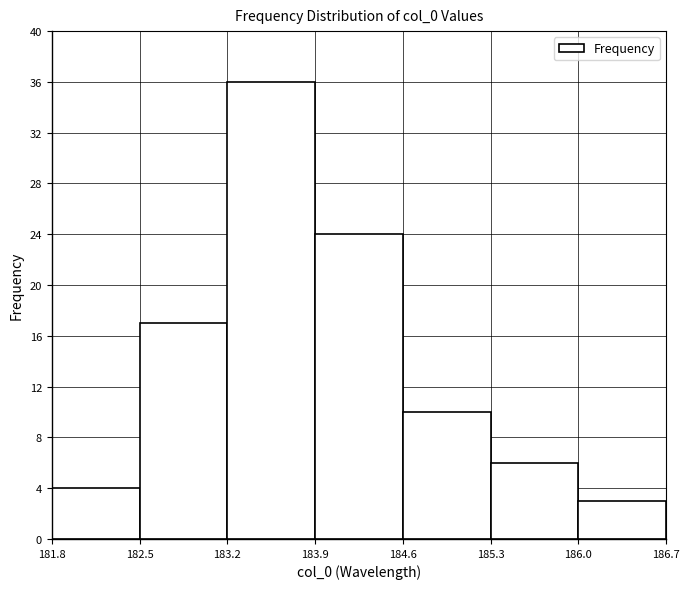

Reading left to right, list every bar in this chart as the range it spans on the x-axis followed by its height. The values are not printed on the chart, so give them approximately, as read against the axis.

181.8 to 182.5: 4
182.5 to 183.2: 17
183.2 to 183.9: 36
183.9 to 184.6: 24
184.6 to 185.3: 10
185.3 to 186.0: 6
186.0 to 186.7: 3